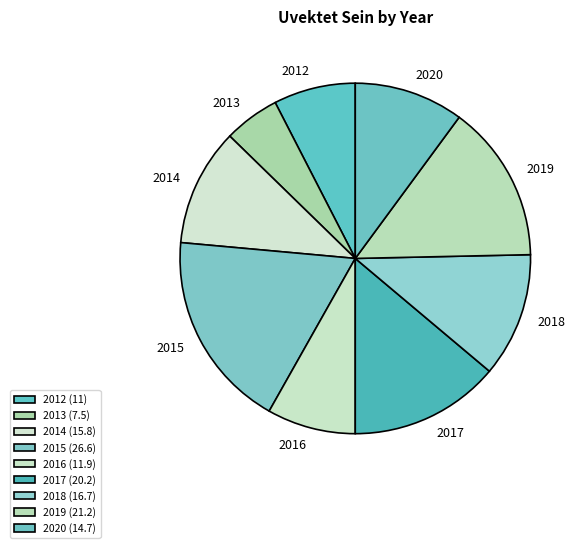

What is the smallest slice in the pie chart?

2013